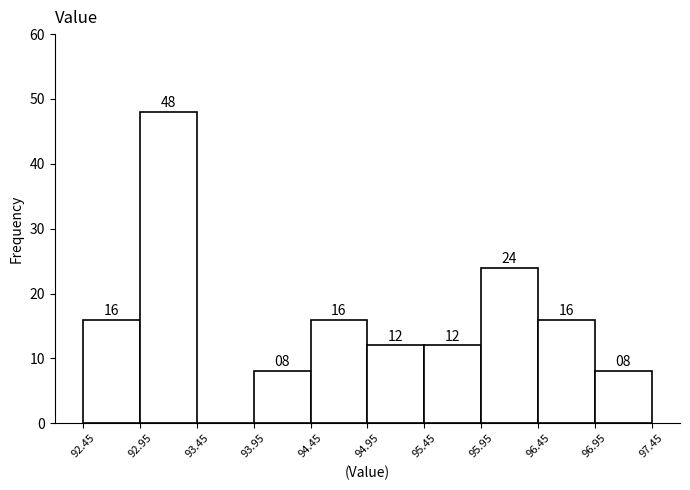

Which range on the x-axis has the tallest bar?

92.95 to 93.45